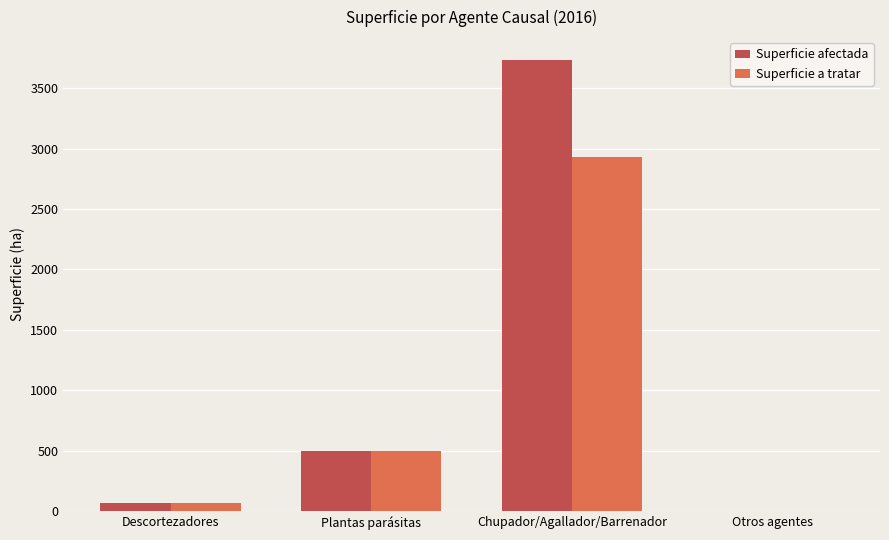

Where is Superficie afectada nearest to the value 1869?

Plantas parásitas